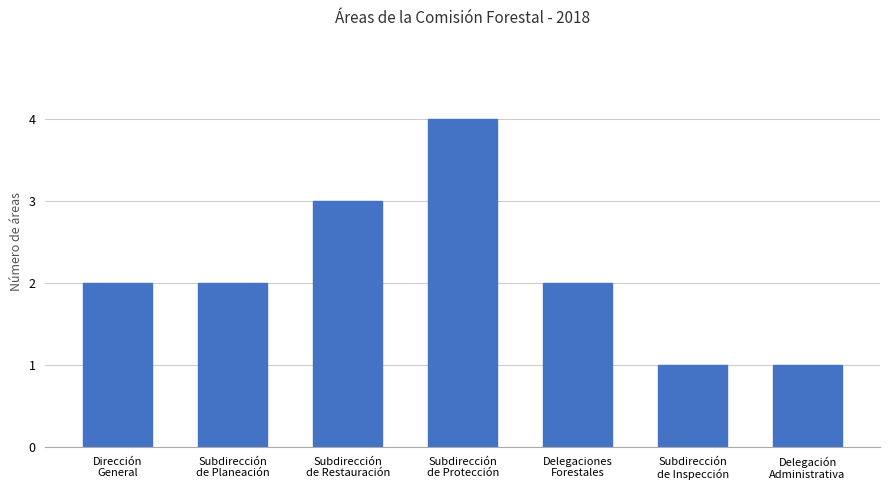

How many distinct data groups are displayed?

1